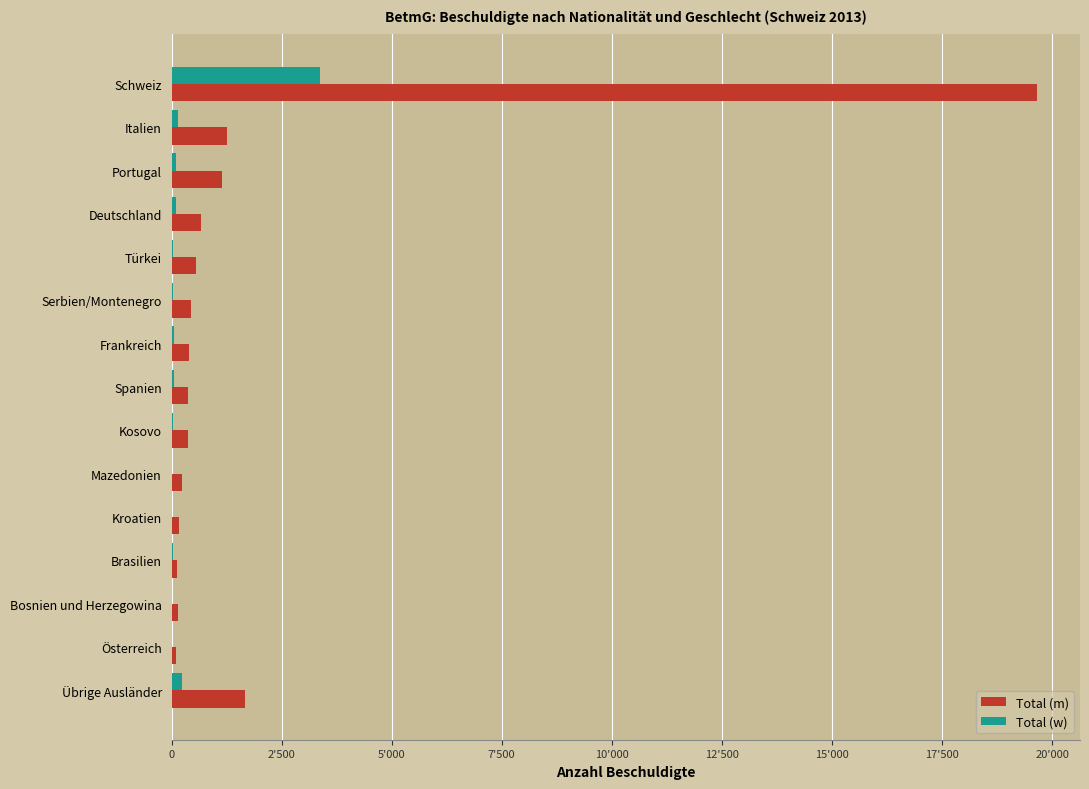

What are all the series names shown in the legend?

Total (m), Total (w)